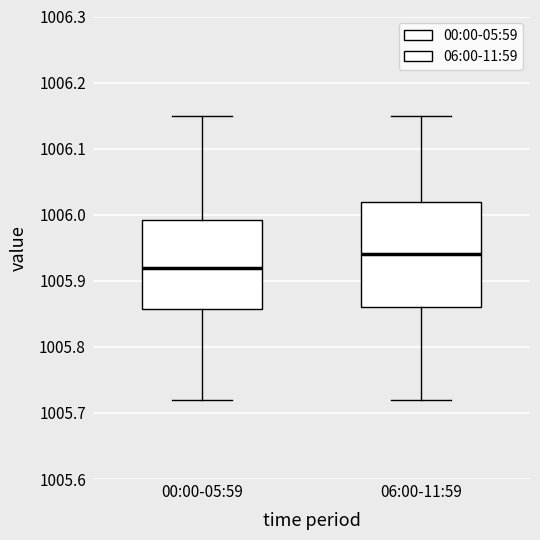

Reading left to right, transcribe this box plot: for each box, give where its median line is, the range the box spans, and where its two whiskers end, as read against the y-axis. The values are not printed on the chart, so give them approximately, as read against the axis.

00:00-05:59: median 1005.92, box 1005.86 to 1005.99, whiskers 1005.72 to 1006.15
06:00-11:59: median 1005.94, box 1005.86 to 1006.02, whiskers 1005.72 to 1006.15